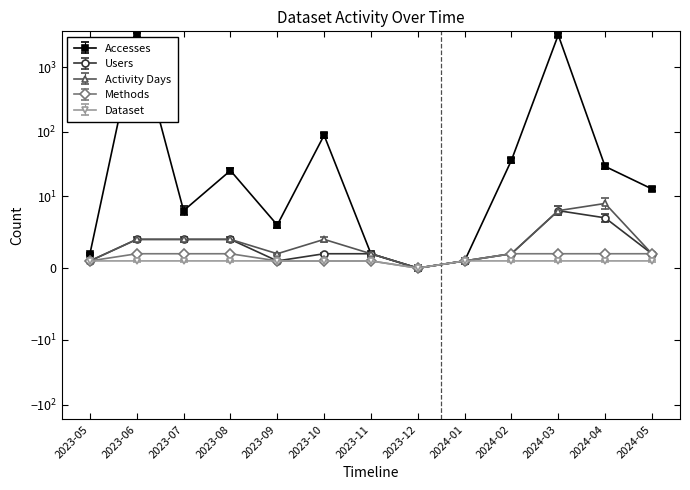

How many distinct data groups are displayed?

5